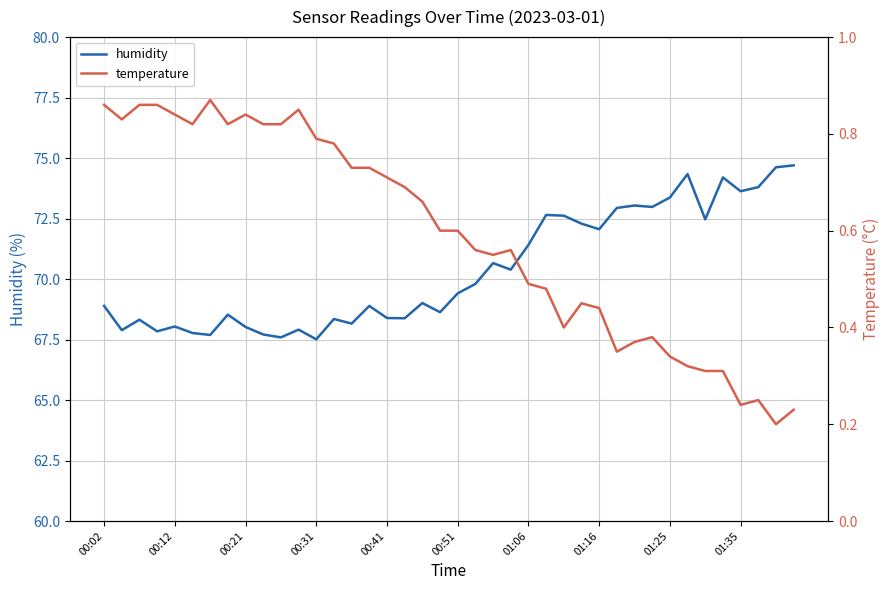

Reading right to left, extract all data points from this chart.

humidity: 74.7	74.6	73.8	73.6	74.2	72.5	74.3	73.4	73.0	73.0	72.9	72.1	72.3	72.6	72.7	71.4	70.4	70.7	69.8	69.4	68.6	69.0	68.4	68.4	68.9	68.2	68.3	67.5	67.9	67.6	67.7	68.0	68.5	67.7	67.8	68.0	67.8	68.3	67.9	68.9
temperature: 0.2	0.2	0.2	0.2	0.3	0.3	0.3	0.3	0.4	0.4	0.3	0.4	0.5	0.4	0.5	0.5	0.6	0.6	0.6	0.6	0.6	0.7	0.7	0.7	0.7	0.7	0.8	0.8	0.8	0.8	0.8	0.8	0.8	0.9	0.8	0.8	0.9	0.9	0.8	0.9